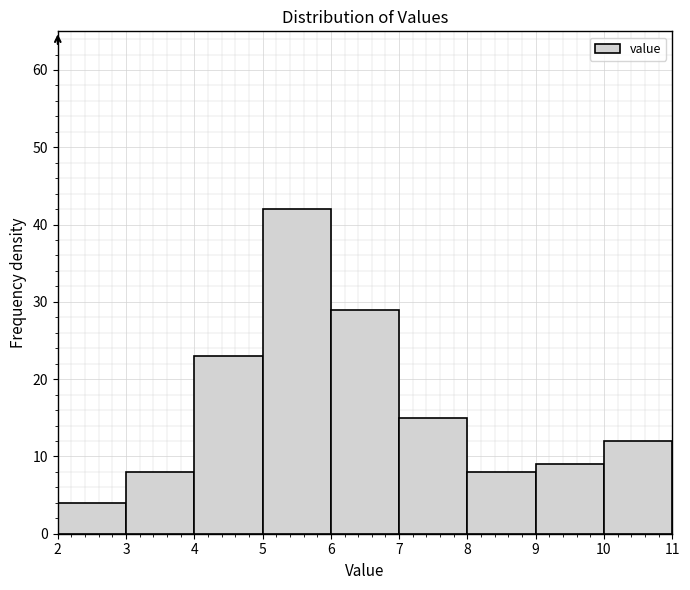

How tall is the bar that spans 7 to 8 on the x-axis? The values are not printed on the chart, so give them approximately, as read against the axis.

15